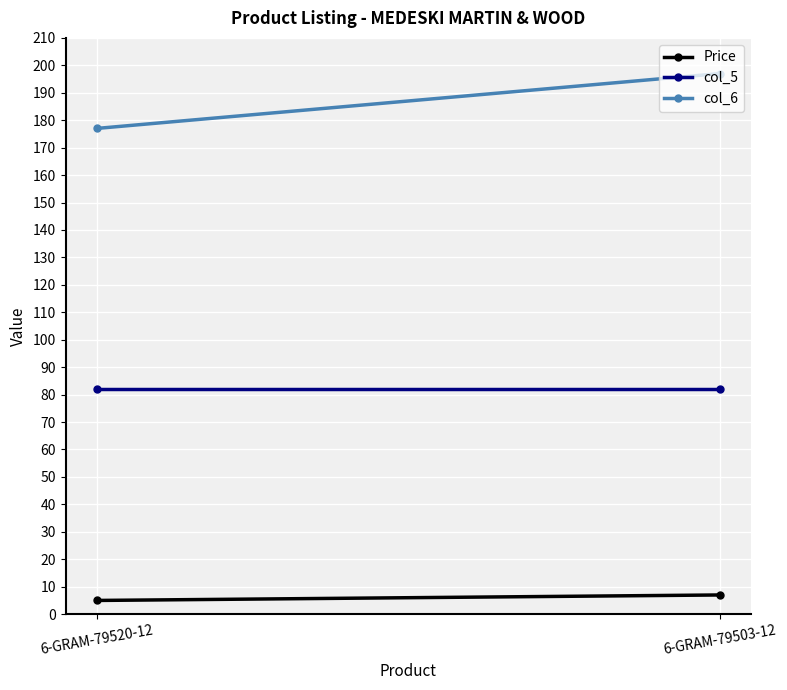

What is the minimum value shown in the chart?

5.0